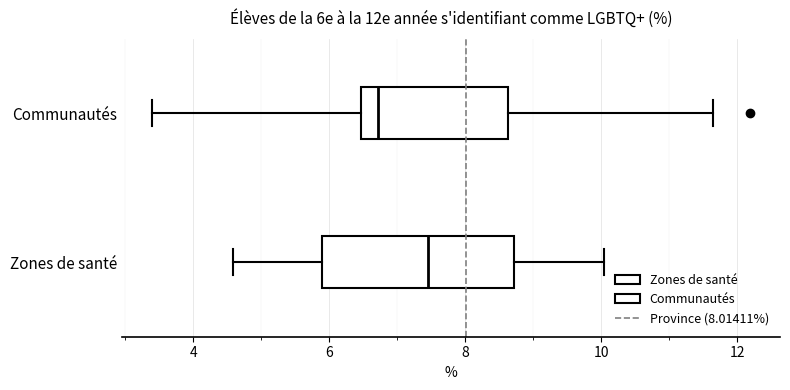

Reading bottom to top, read every box against the x-axis: the position of its median line, the range the box covers, and the ends of its whiskers. The values are not printed on the chart, so give them approximately, as read against the axis.

Zones de santé: median 7.4, box 5.8 to 8.8, whiskers 4.6 to 10.0
Communautés: median 6.8, box 6.4 to 8.6, whiskers 3.4 to 11.6